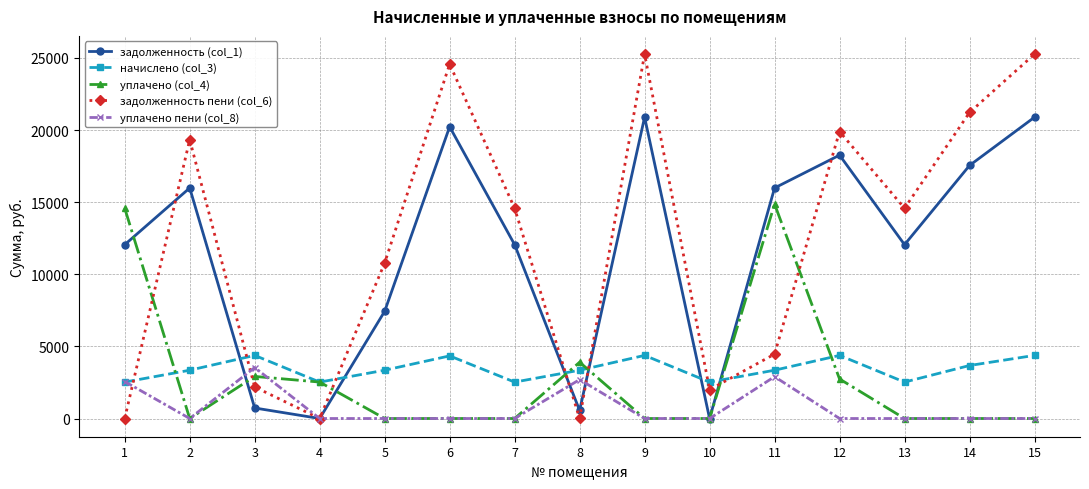

True or false: начислено (col_3) and задолженность пени (col_6) intersect in this chart.

True